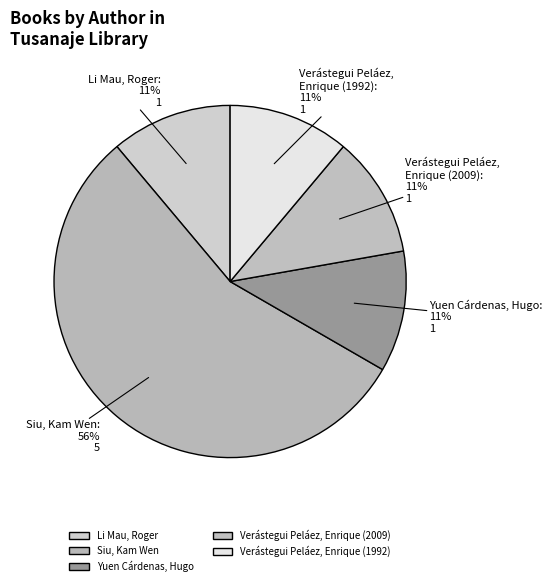

Do Verástegui Peláez, Enrique (2009) and Li Mau, Roger together represent more than half of the pie?

No